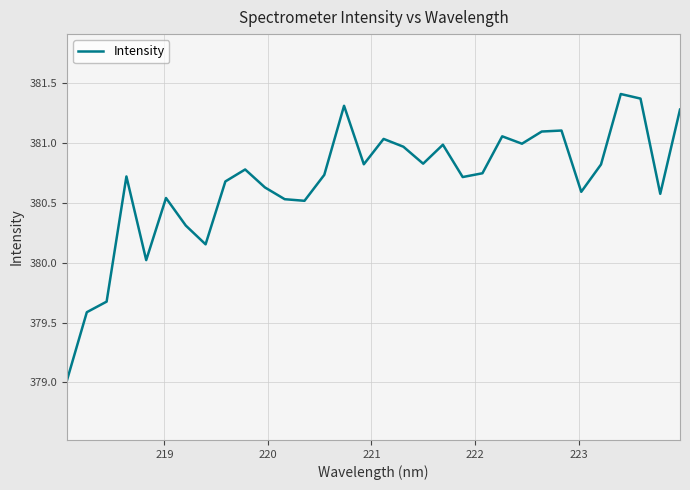

What is the difference between the maximum and minimum values?

2.4